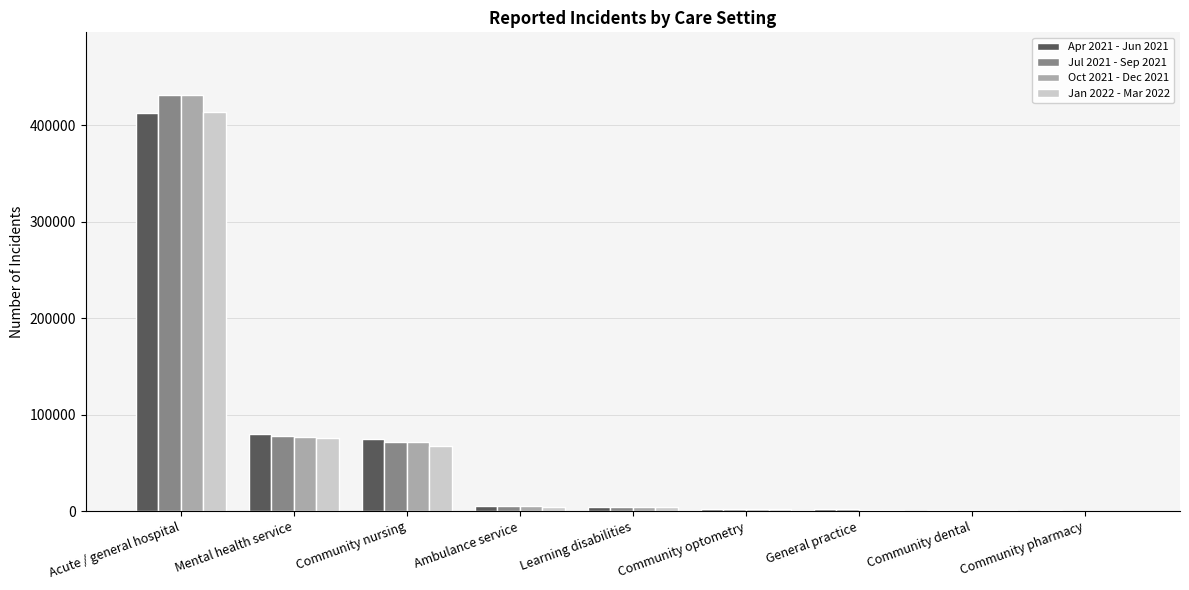

The Jan 2022 - Mar 2022 series shows 17815 at Community nursing. True or false?

False